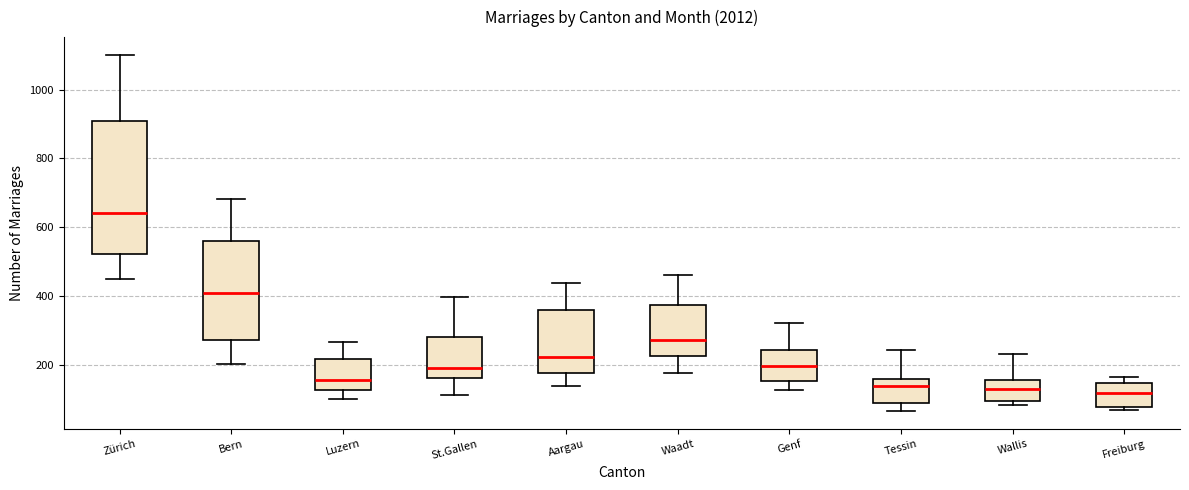

Reading left to right, read every box against the y-axis: the position of its median line, the range the box covers, and the ends of its whiskers. The values are not printed on the chart, so give them approximately, as read against the axis.

Zürich: median 640, box 520 to 900, whiskers 460 to 1100
Bern: median 400, box 280 to 560, whiskers 200 to 680
Luzern: median 160, box 120 to 220, whiskers 100 to 260
St.Gallen: median 200, box 160 to 280, whiskers 120 to 400
Aargau: median 220, box 180 to 360, whiskers 140 to 440
Waadt: median 280, box 220 to 380, whiskers 180 to 460
Genf: median 200, box 160 to 240, whiskers 120 to 320
Tessin: median 140, box 100 to 160, whiskers 60 to 240
Wallis: median 140, box 100 to 160, whiskers 80 to 240
Freiburg: median 120, box 80 to 140, whiskers 60 to 160